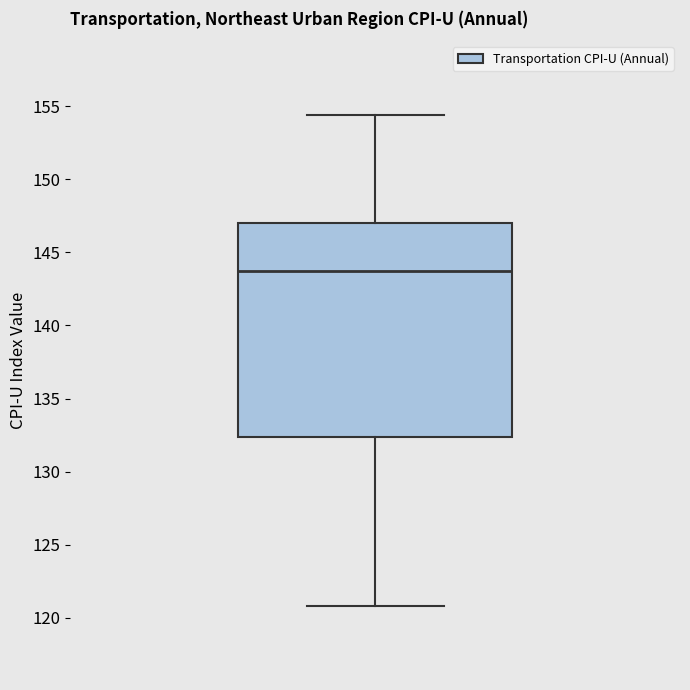

Read this box plot against the y-axis: the position of the median line, the range covered by the box, and the ends of both whiskers. The values are not printed on the chart, so give them approximately, as read against the axis.

median 143.5, box 132.5 to 147.0, whiskers 121.0 to 154.5